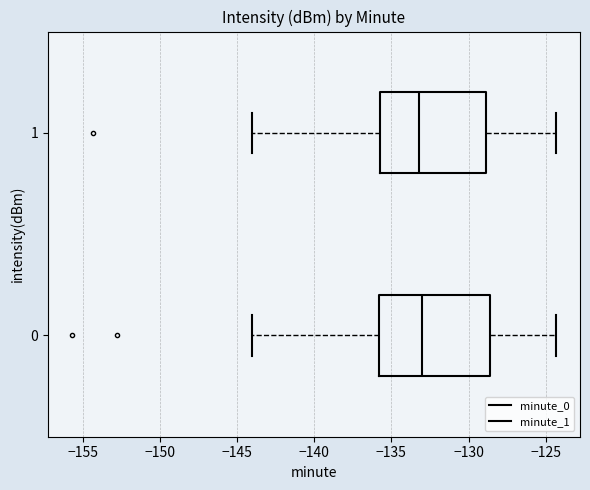

Where is the left edge of the box at y = 0 on the x-axis? The values are not printed on the chart, so give them approximately, as read against the axis.

-136.0